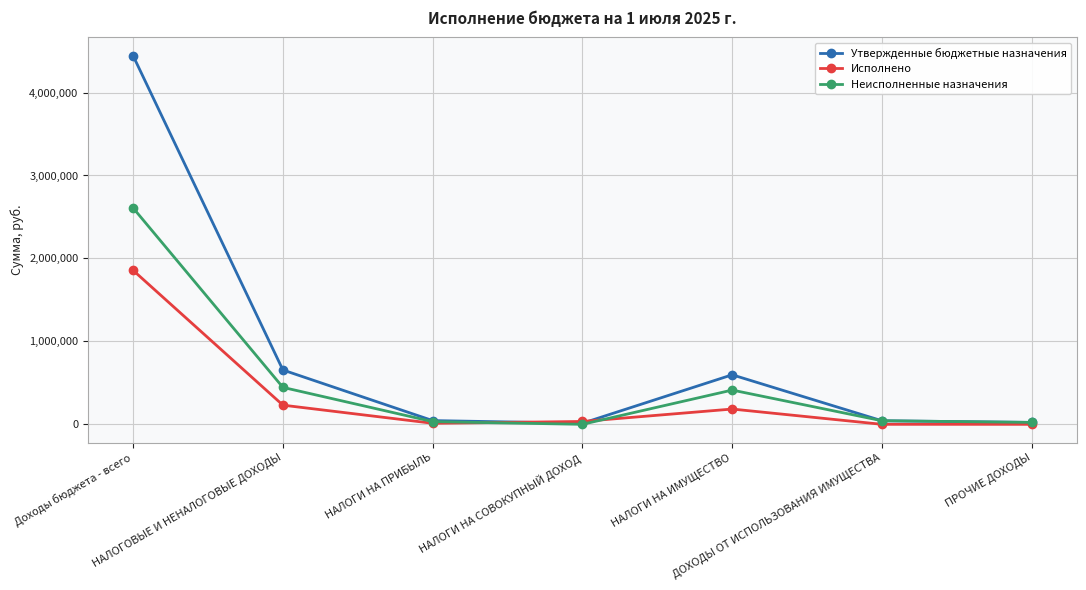

True or false: Исполнено has more than 2 points higher than both neighbors.

False